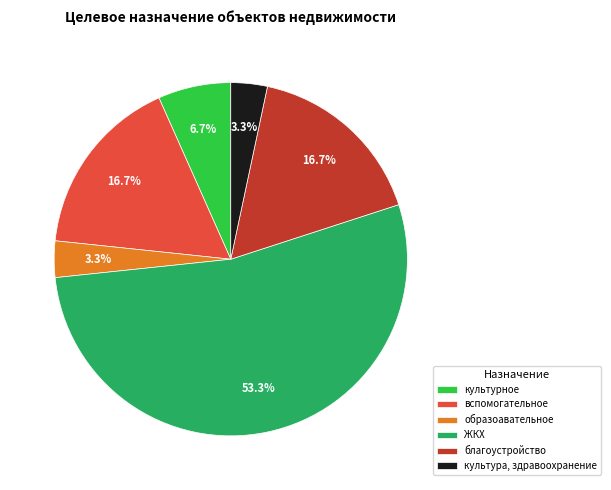

Which slice is the largest?

ЖКХ